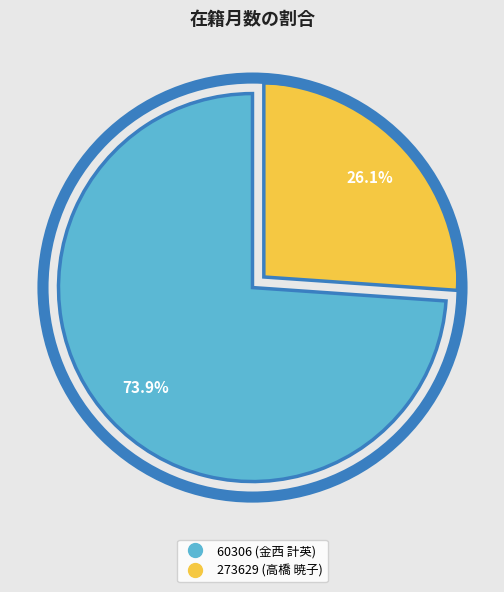

Is there any slice that represents more than half of the pie?

Yes